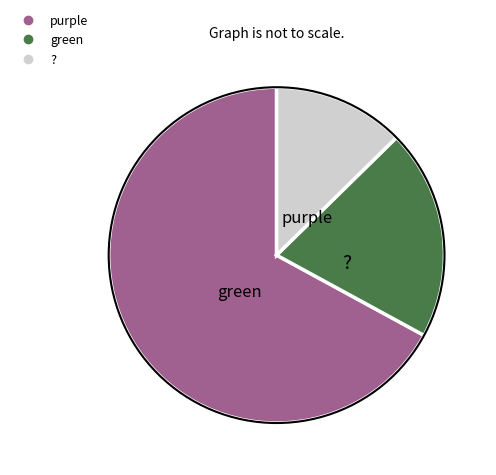

Is there any slice that represents more than half of the pie?

Yes